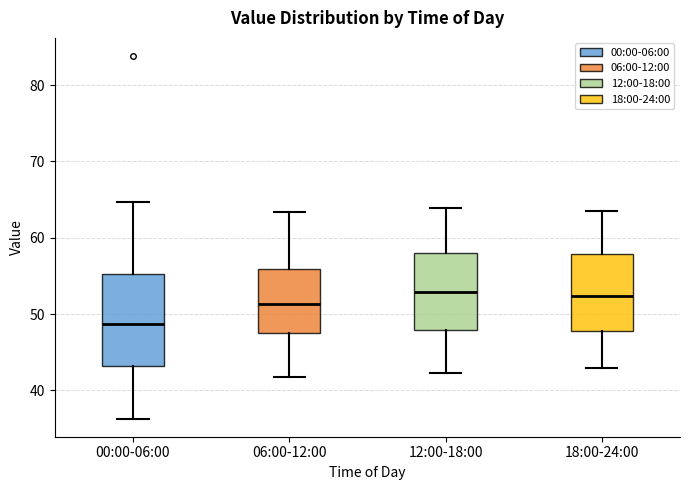

Which box is the tallest, from its lower edge to its upper edge?

00:00-06:00